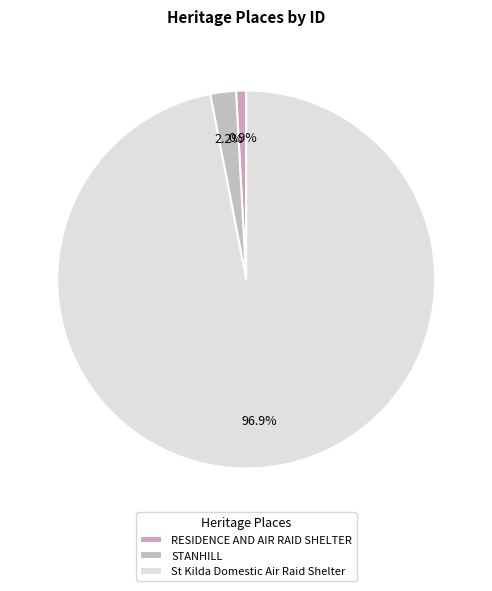

How many slices are in this pie chart?

3